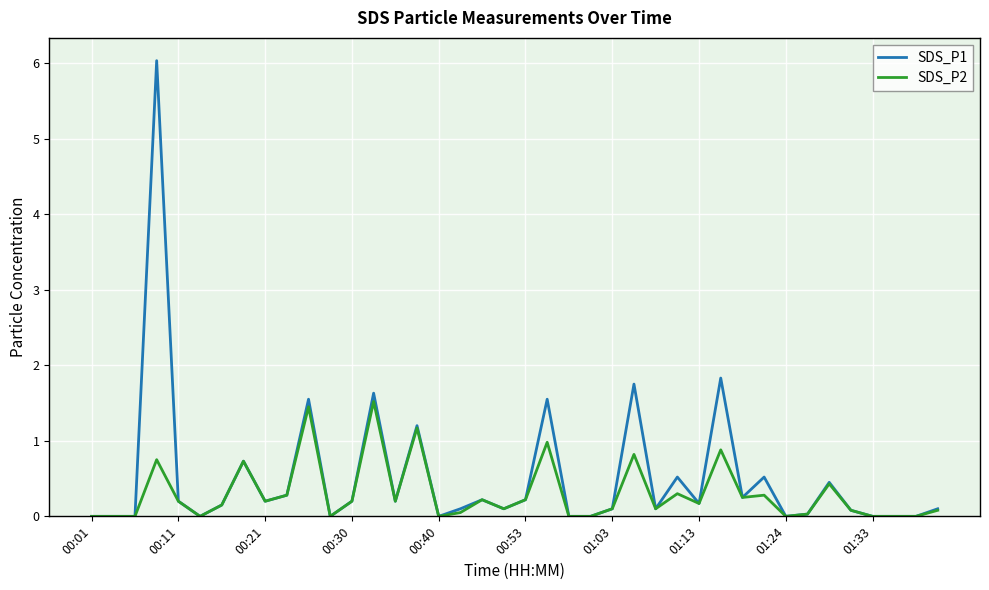

Which series has the largest range (max minus min)?

SDS_P1